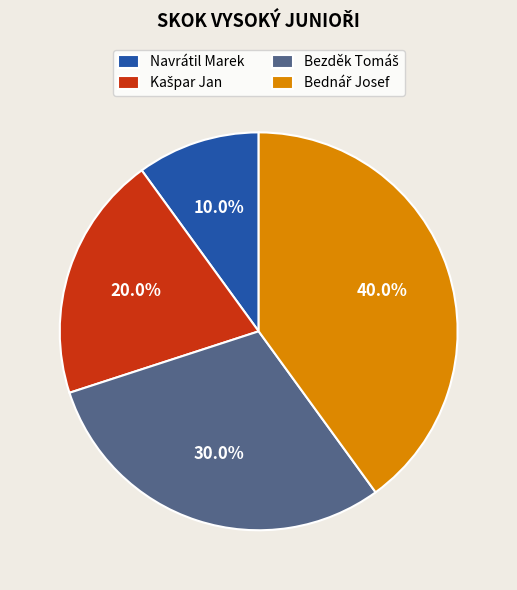

Does Navrátil Marek account for over 50% of the chart?

No